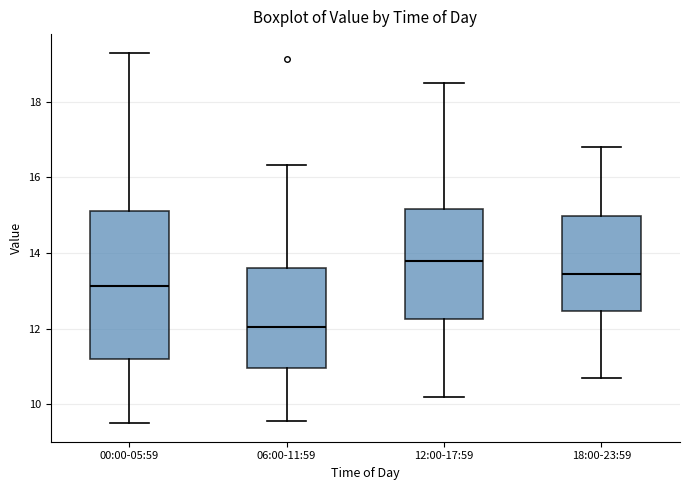

Comparing the boxes themselves (not the whiskers), which one is the tallest?

00:00-05:59